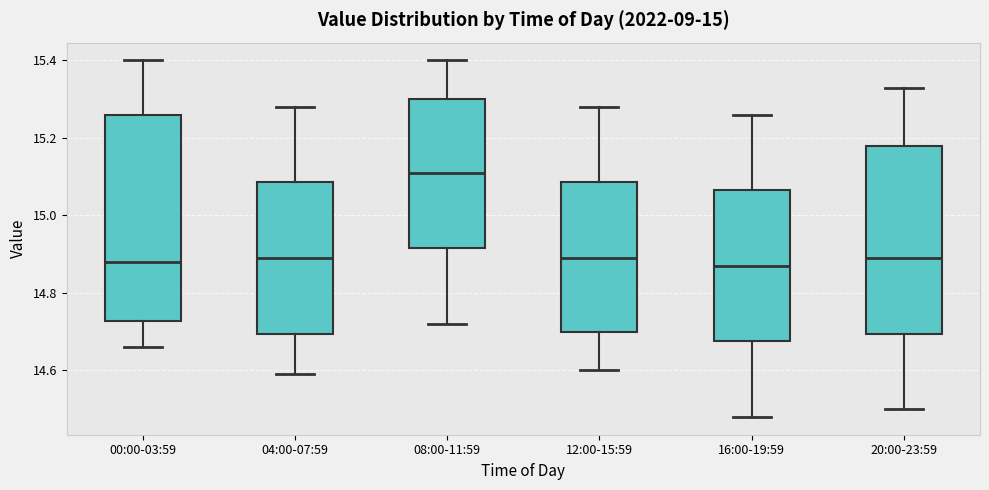

Reading left to right, transcribe this box plot: for each box, give where its median line is, the range the box spans, and where its two whiskers end, as read against the y-axis. The values are not printed on the chart, so give them approximately, as read against the axis.

00:00-03:59: median 14.88, box 14.72 to 15.26, whiskers 14.66 to 15.40
04:00-07:59: median 14.90, box 14.70 to 15.08, whiskers 14.60 to 15.28
08:00-11:59: median 15.12, box 14.92 to 15.30, whiskers 14.72 to 15.40
12:00-15:59: median 14.90, box 14.70 to 15.08, whiskers 14.60 to 15.28
16:00-19:59: median 14.88, box 14.68 to 15.06, whiskers 14.48 to 15.26
20:00-23:59: median 14.90, box 14.70 to 15.18, whiskers 14.50 to 15.34